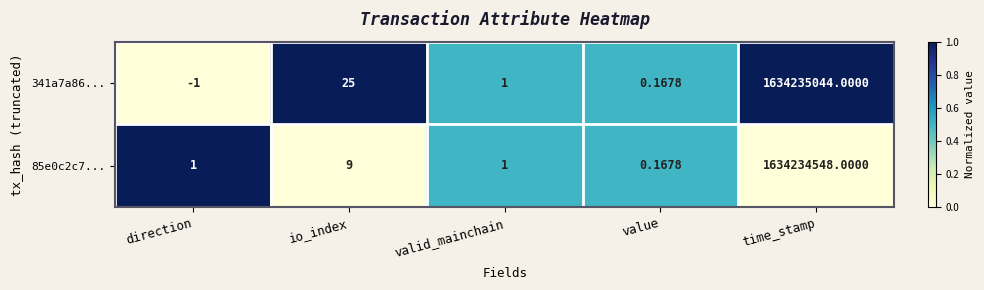

At which category is the sum across all series the highest?

time_stamp